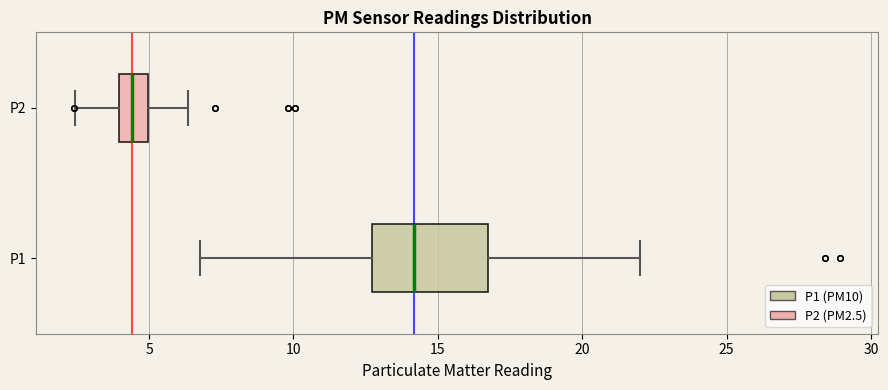

Where is the left edge of the box for P2 on the x-axis? The values are not printed on the chart, so give them approximately, as read against the axis.

4.0